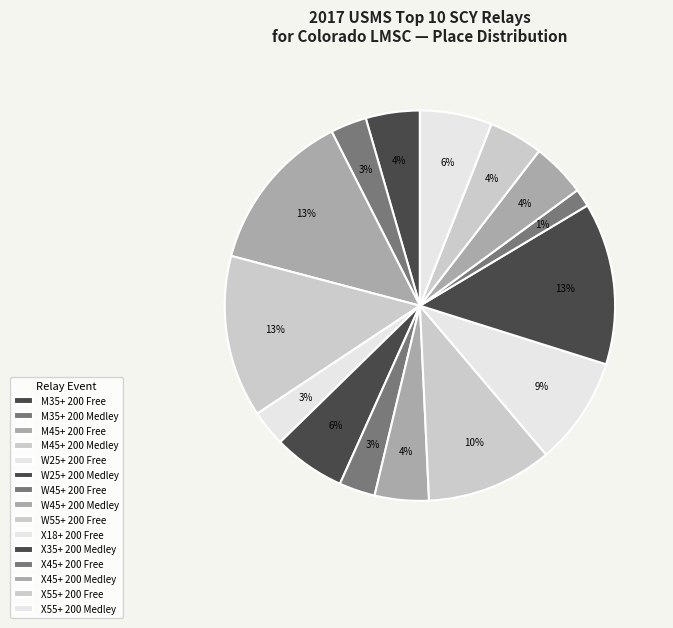

Is it true that W25+ 200 Medley is 1% of the pie?

False